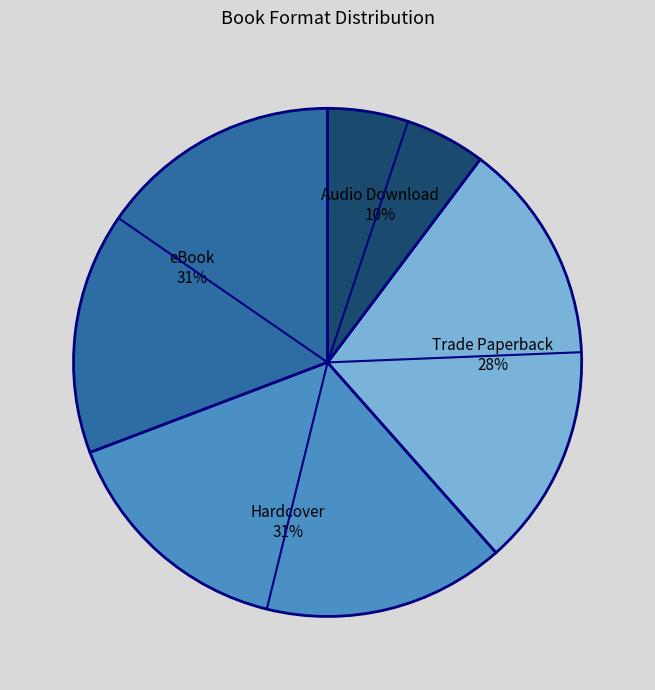

How many segments does this pie chart have?

4